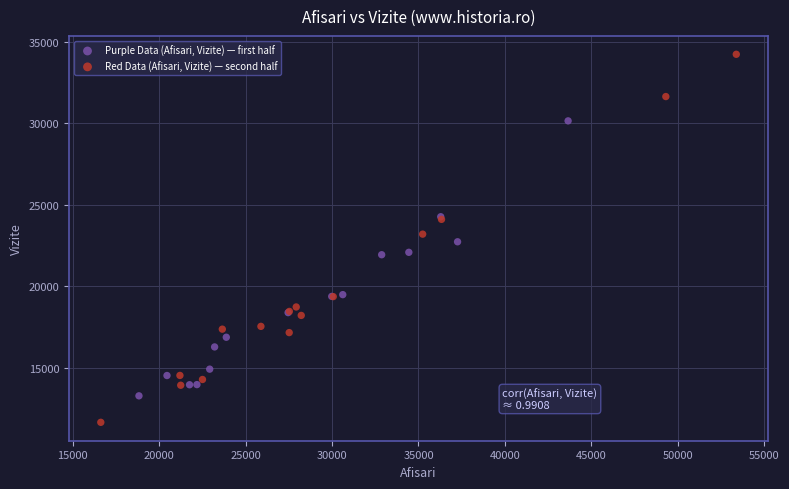

Which series has the widest spread of Y values?

Red Data (Afisari, Vizite) — second half